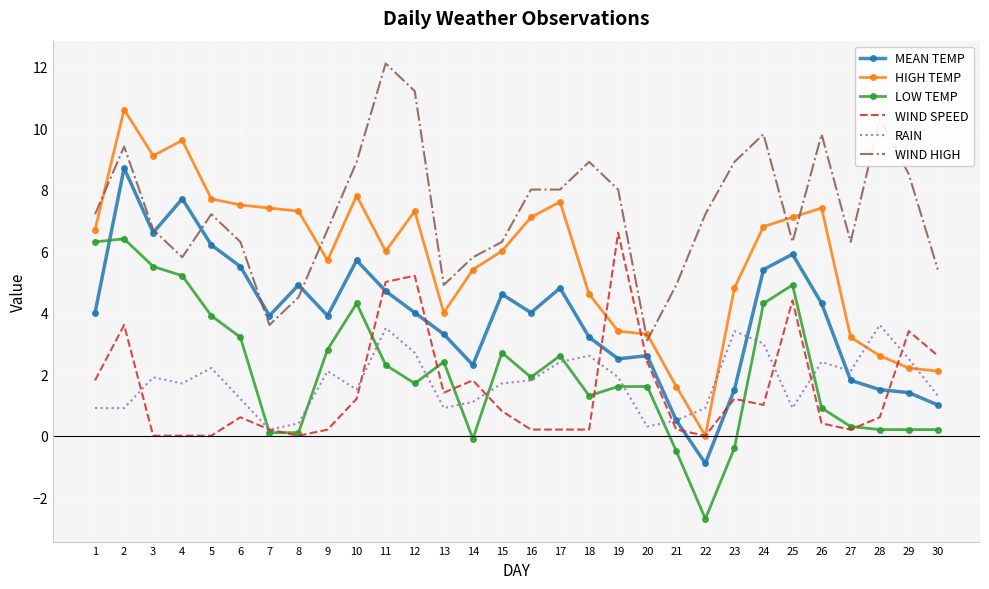

What is the difference between the highest and lowest values at 13?

4.0